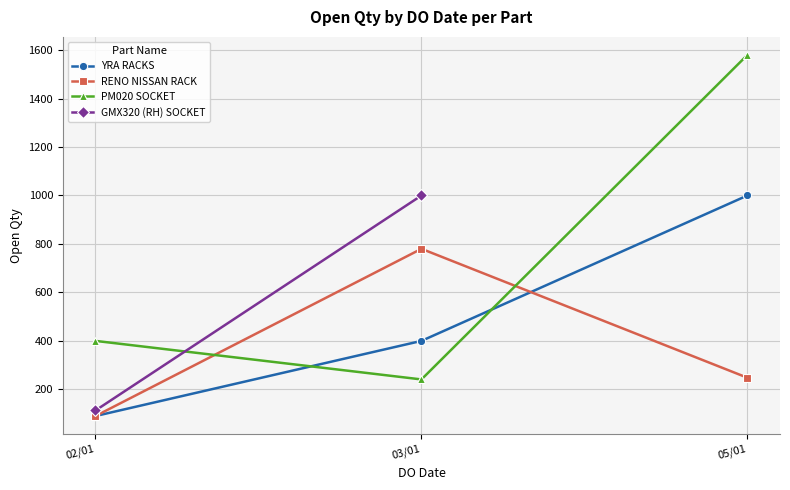

At which label is the value closest to 835?

05/01/2019